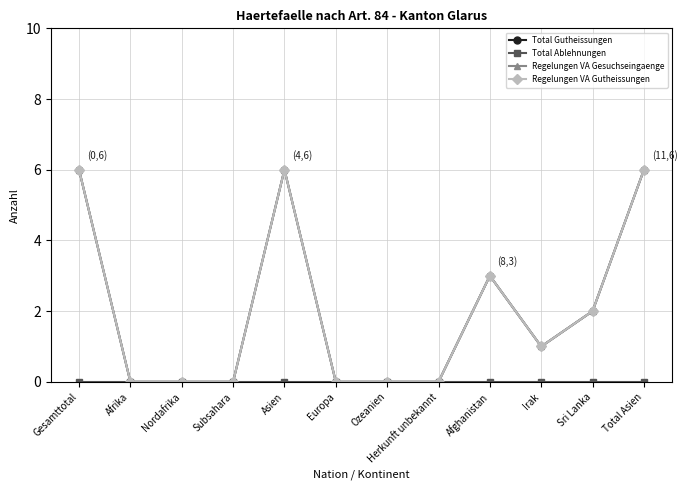

What are all the series names shown in the legend?

Total Gutheissungen, Total Ablehnungen, Regelungen VA Gesuchseingaenge, Regelungen VA Gutheissungen